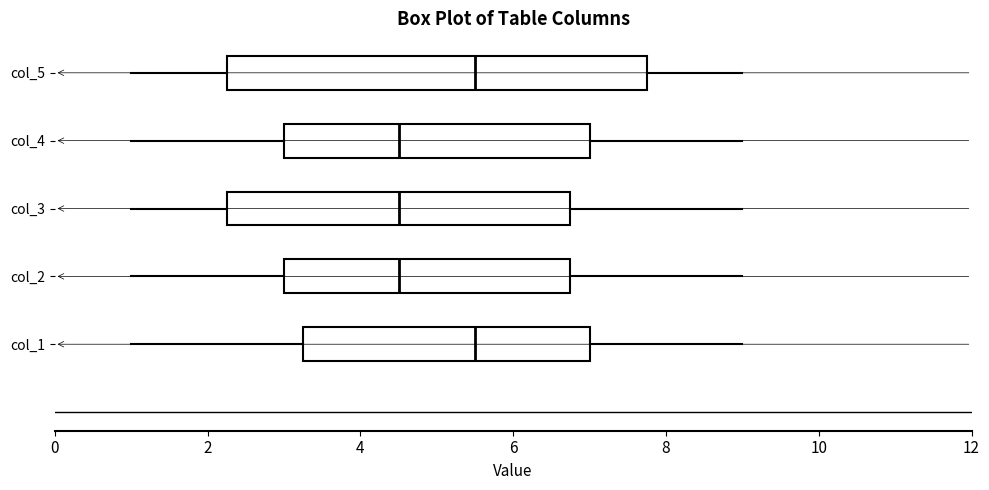

Reading bottom to top, read every box against the x-axis: the position of its median line, the range the box covers, and the ends of its whiskers. The values are not printed on the chart, so give them approximately, as read against the axis.

col_1: median 5.6, box 3.2 to 7.0, whiskers 1.0 to 9.0
col_2: median 4.6, box 3.0 to 6.8, whiskers 1.0 to 9.0
col_3: median 4.6, box 2.2 to 6.8, whiskers 1.0 to 9.0
col_4: median 4.6, box 3.0 to 7.0, whiskers 1.0 to 9.0
col_5: median 5.6, box 2.2 to 7.8, whiskers 1.0 to 9.0